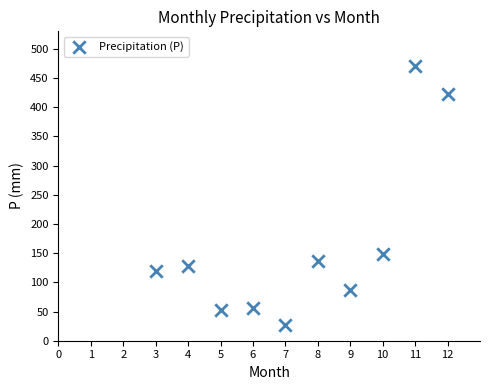

What Y value in the scatter plot is closest to 248?

149.3